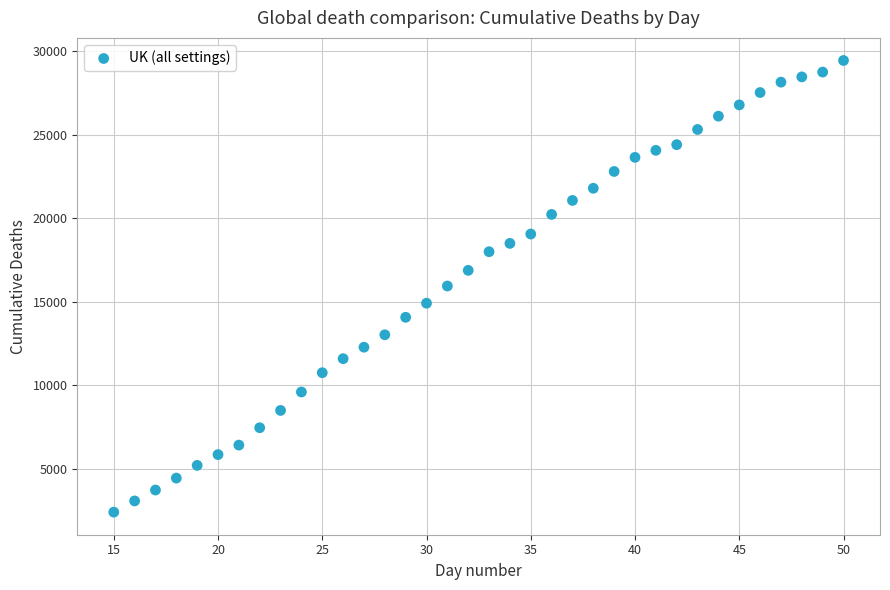

What is the range of X values (max minus min)?

35